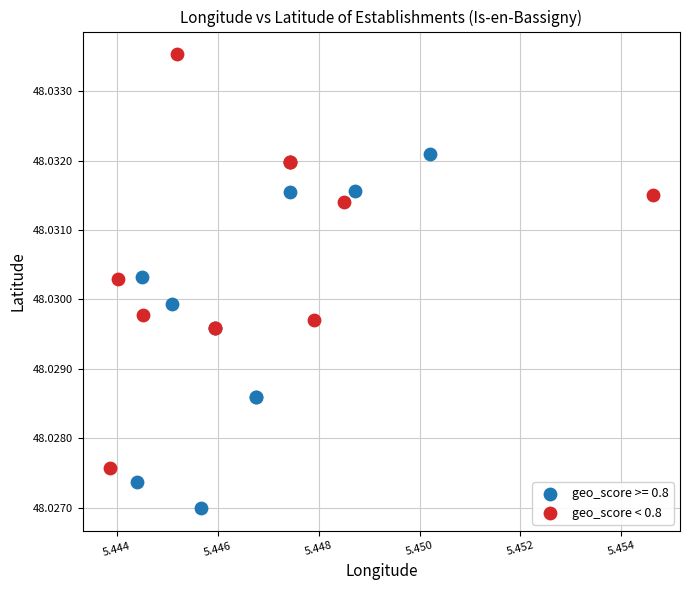

Which series reaches the maximum Y coordinate?

geo_score < 0.8